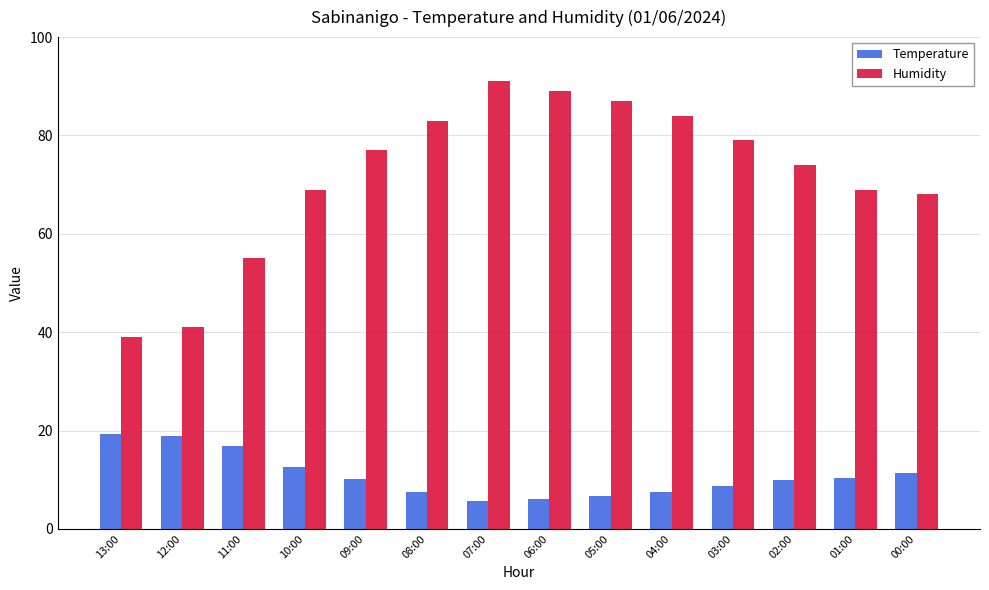

What is the average value of the Temperature series?

10.8